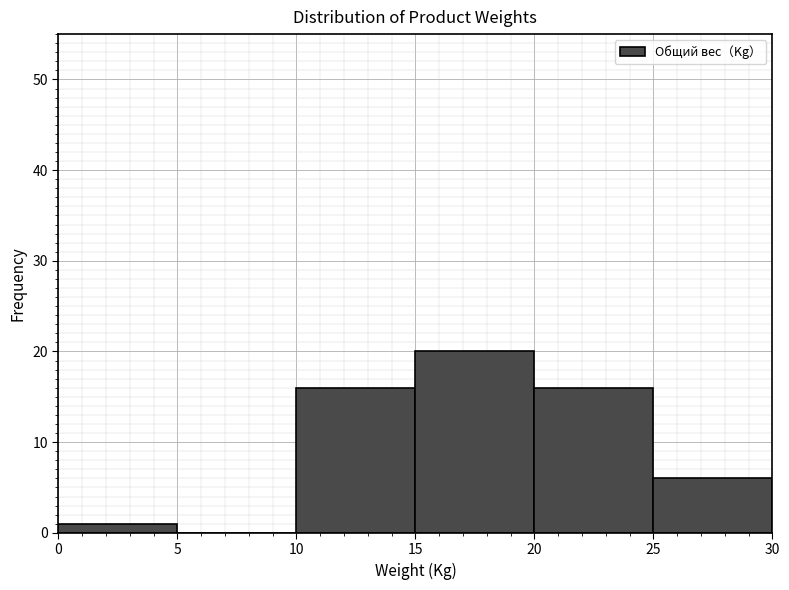

What is the height of the bar covering 20 to 25 on the x-axis? The values are not printed on the chart, so give them approximately, as read against the axis.

16